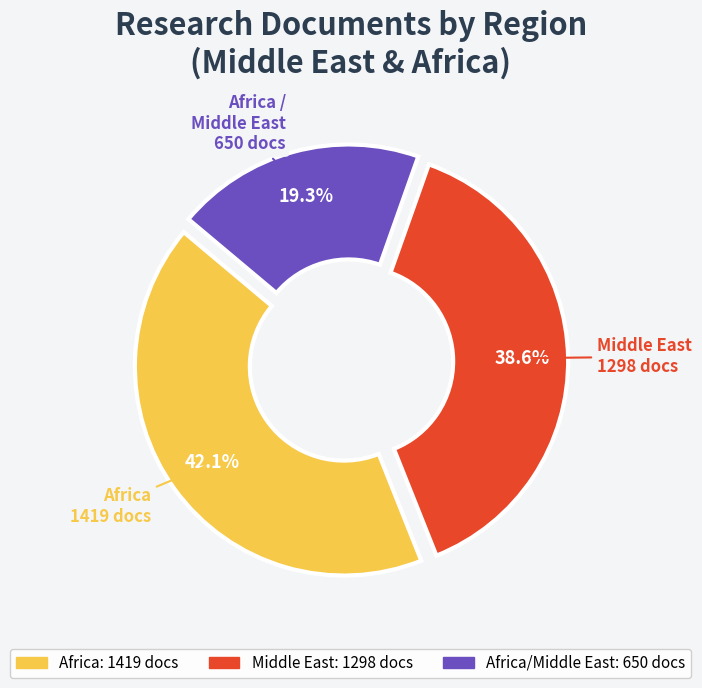

Does any single category account for the majority?

No